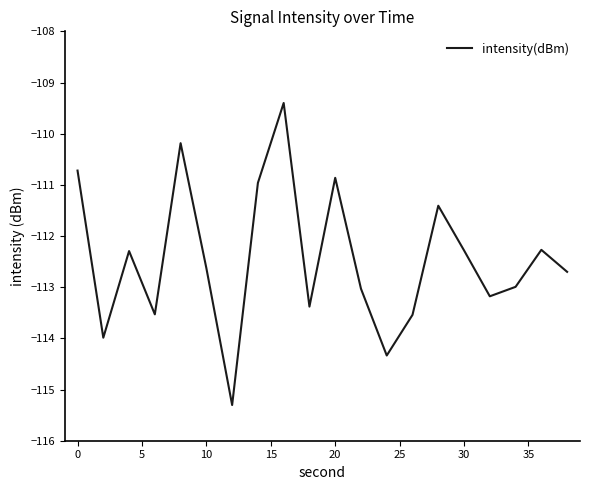

What is the minimum value shown in the chart?

-115.3